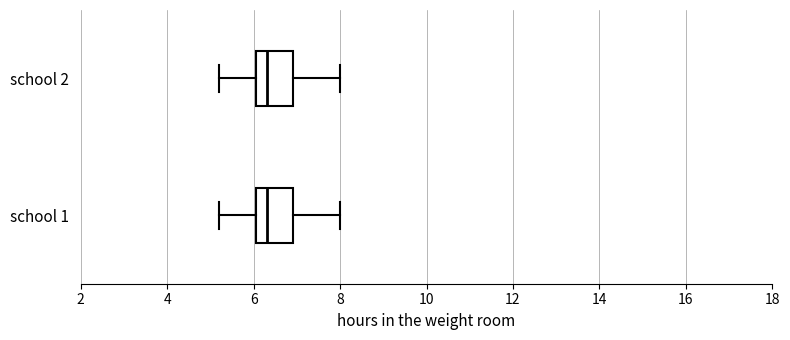

Reading bottom to top, read every box against the x-axis: the position of its median line, the range the box covers, and the ends of its whiskers. The values are not printed on the chart, so give them approximately, as read against the axis.

school 1: median 6.4, box 6.0 to 7.0, whiskers 5.2 to 8.0
school 2: median 6.4, box 6.0 to 7.0, whiskers 5.2 to 8.0